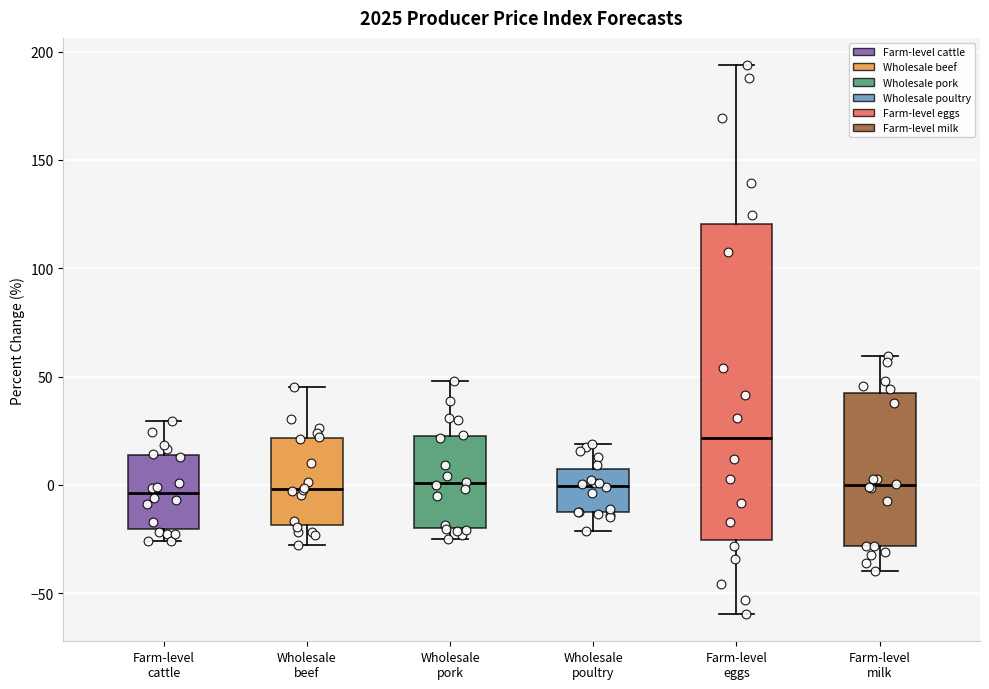

Which box is the tallest, from its lower edge to its upper edge?

Farm-level eggs